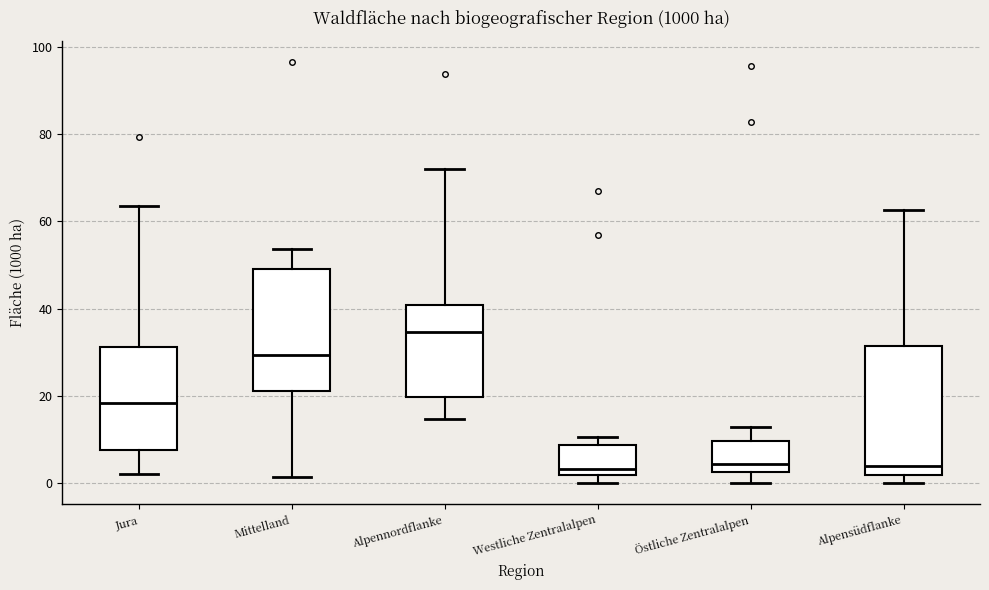

Reading left to right, transcribe this box plot: for each box, give where its median line is, the range the box spans, and where its two whiskers end, as read against the y-axis. The values are not printed on the chart, so give them approximately, as read against the axis.

Jura: median 18, box 8 to 32, whiskers 2 to 64
Mittelland: median 30, box 22 to 50, whiskers 2 to 54
Alpennordflanke: median 34, box 20 to 40, whiskers 14 to 72
Westliche Zentralalpen: median 4, box 2 to 8, whiskers 0 to 10
Östliche Zentralalpen: median 4, box 2 to 10, whiskers 0 to 12
Alpensüdflanke: median 4, box 2 to 32, whiskers 0 to 62